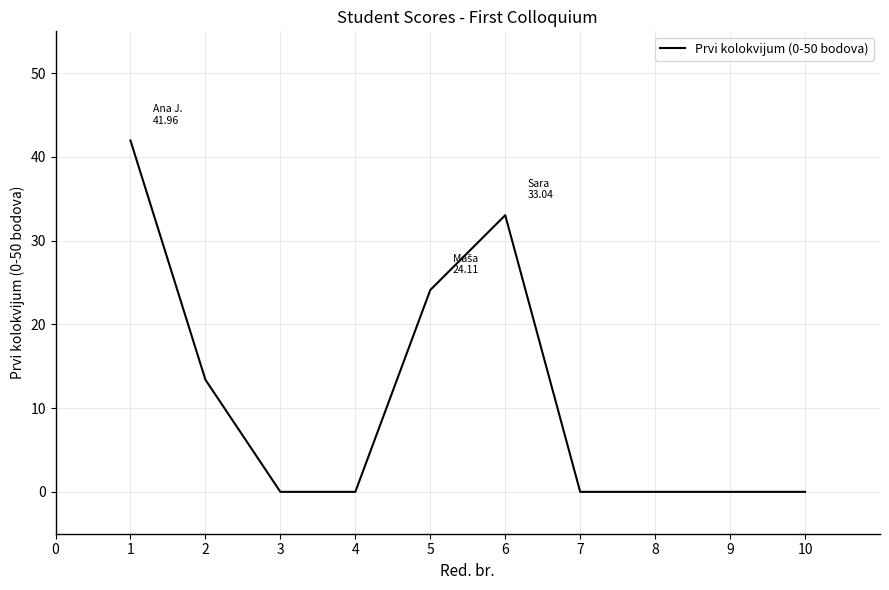

What is the approximate value at 1?

42.0